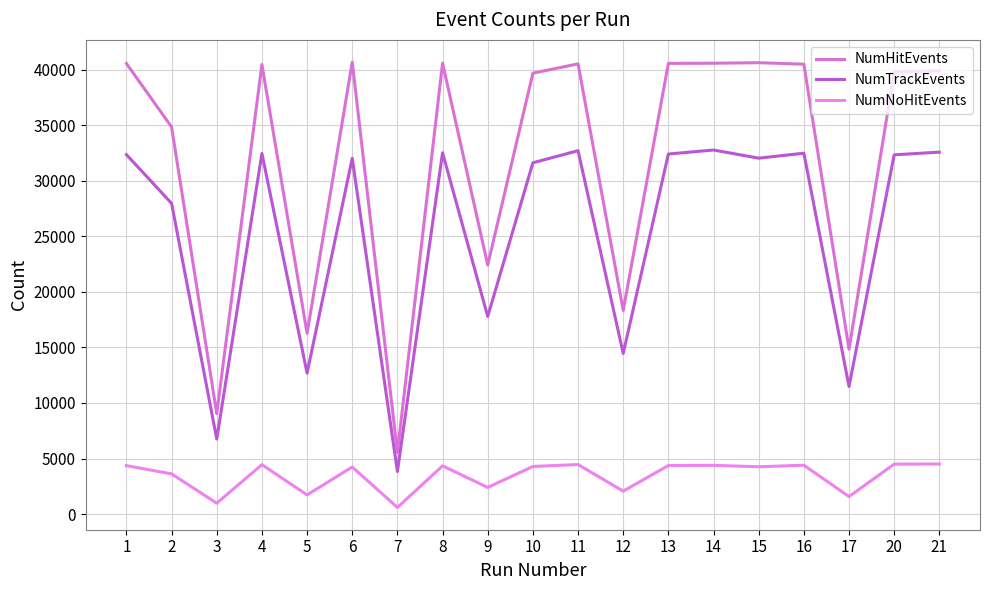

What is the value of the NumNoHitEvents point at the 11th from the left?

4458